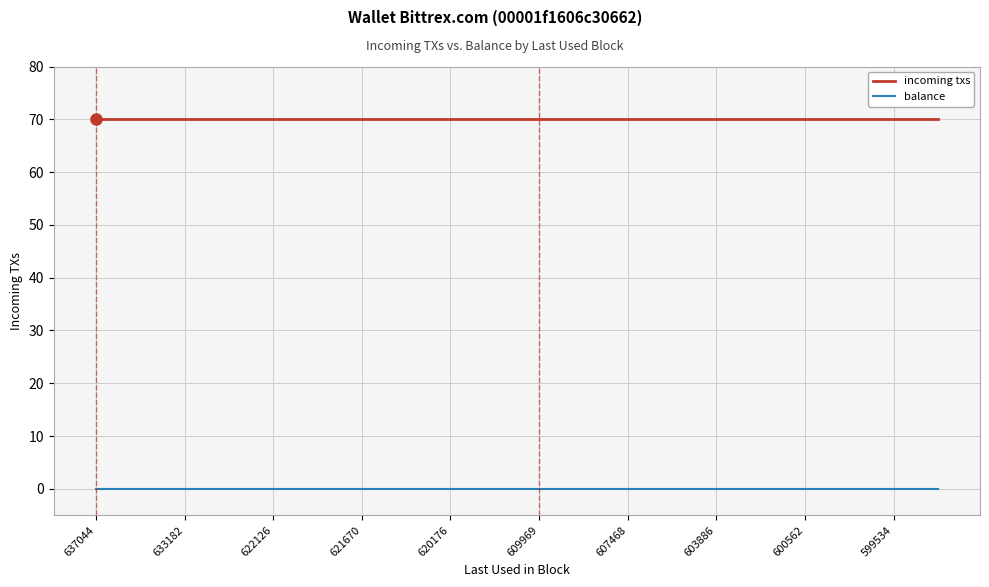

Which series has the largest total across all categories?

incoming txs